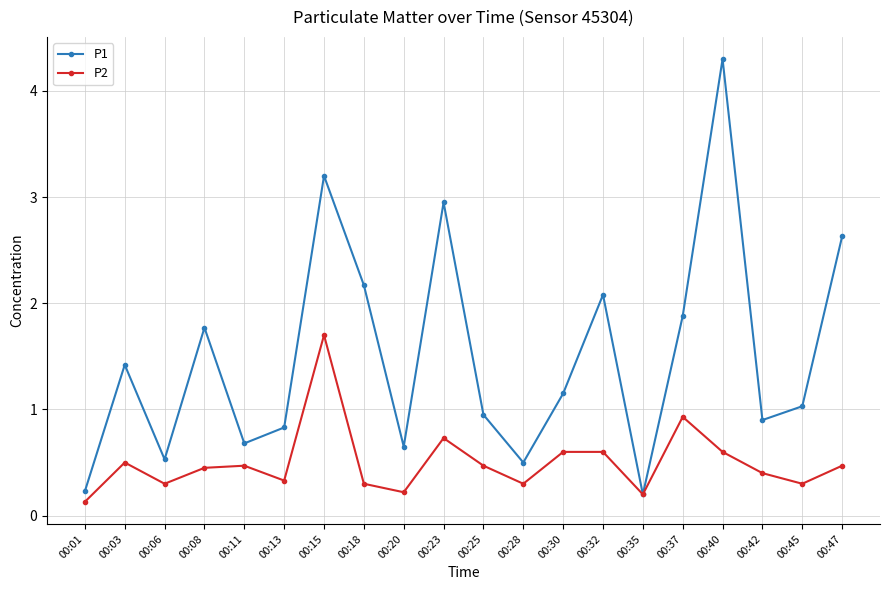

Where is P2 nearest to the value 0?

00:01